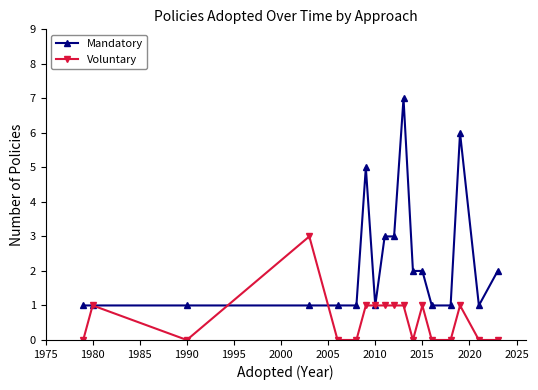

Rank the series by their maximum value, from highest to lowest.

Mandatory, Voluntary